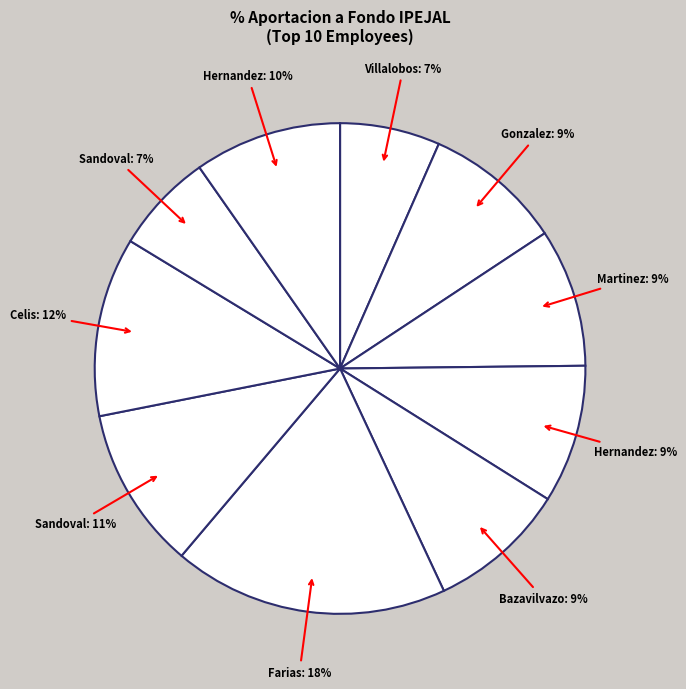

How many segments does this pie chart have?

10